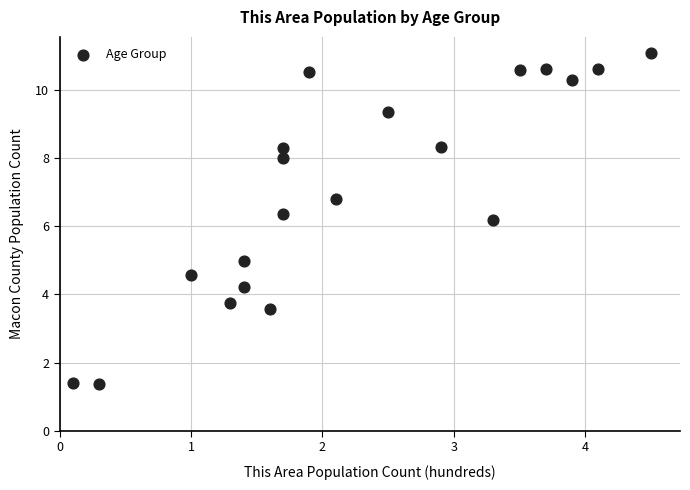

What is the range of Y values (max minus min)?

9.7